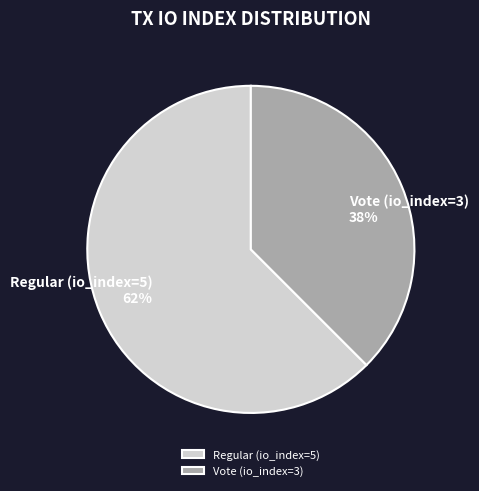

To the nearest percent, what is the average slice percentage?

50%